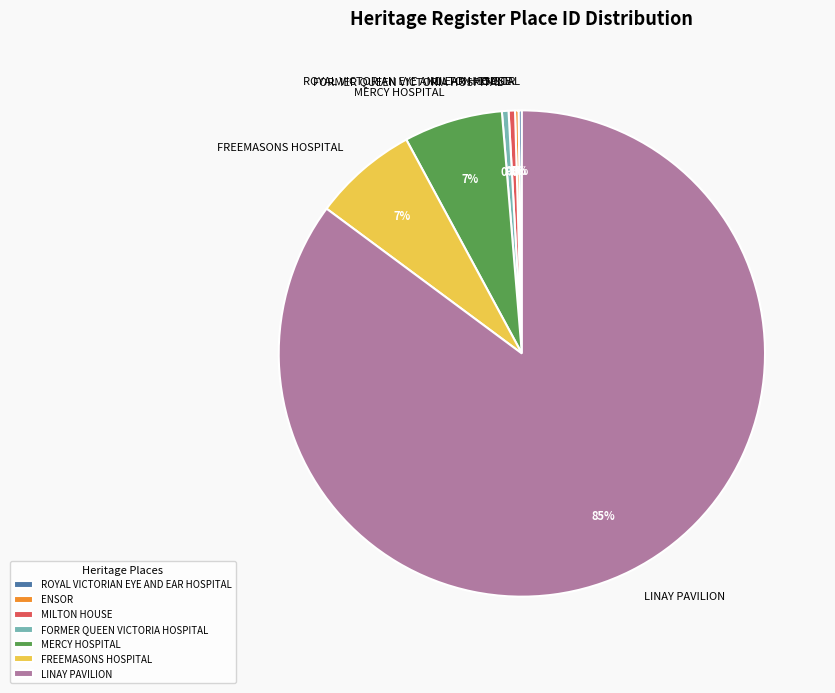

Is it true that FORMER QUEEN VICTORIA HOSPITAL is 8% of the pie?

False